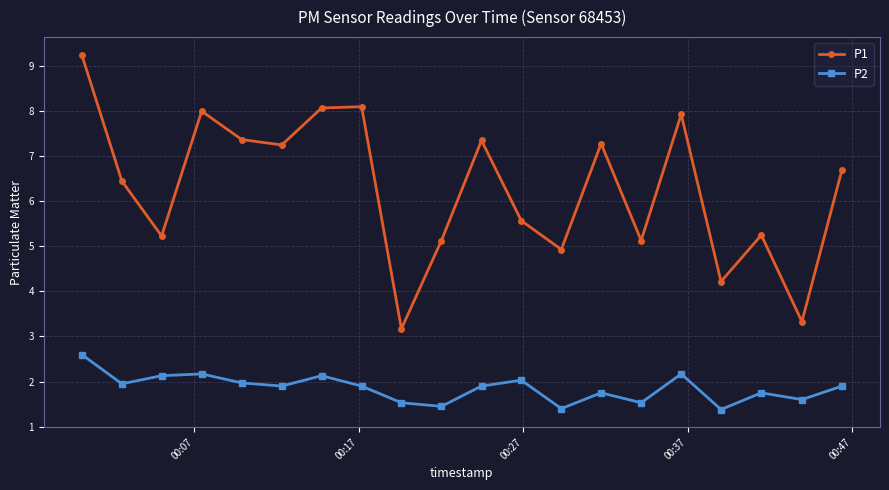

What is the average value of the P1 series?

6.3